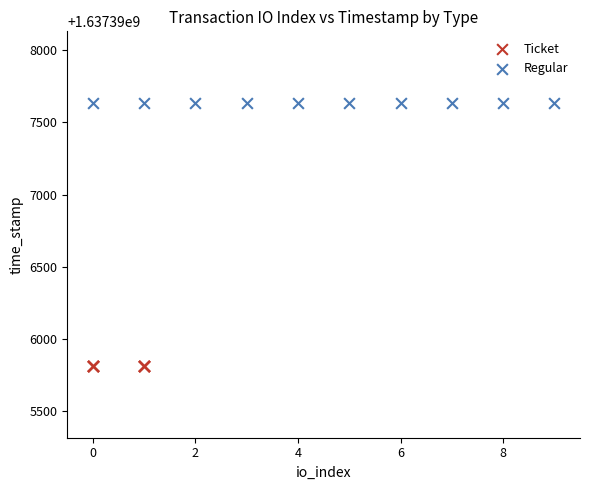

Which series reaches the minimum Y coordinate?

Ticket